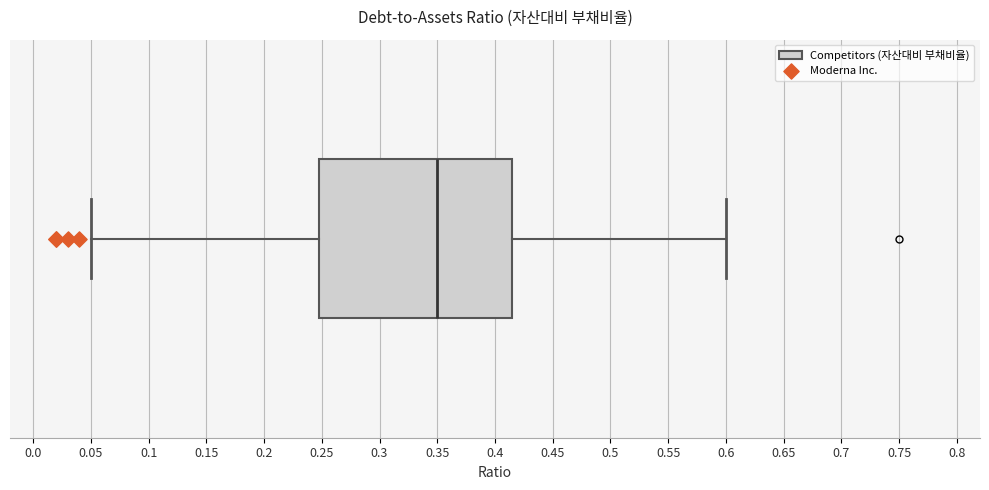

Read this box plot against the x-axis: the position of the median line, the range covered by the box, and the ends of both whiskers. The values are not printed on the chart, so give them approximately, as read against the axis.

median 0.350, box 0.250 to 0.415, whiskers 0.050 to 0.600